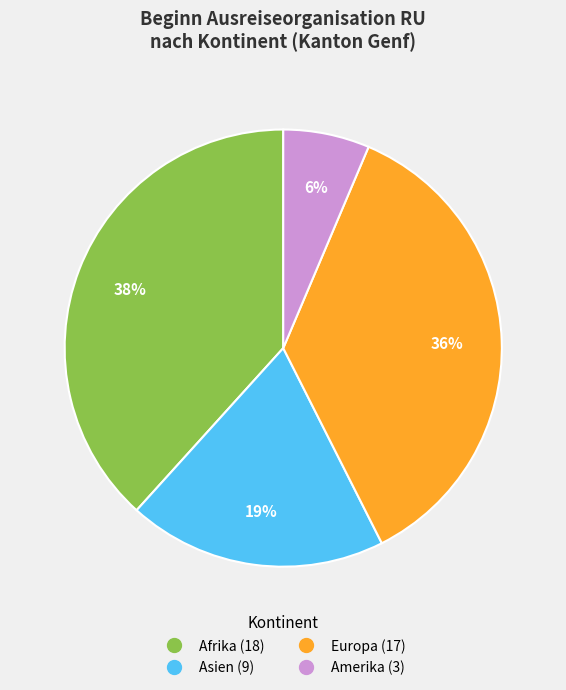

To the nearest percent, what is the difference between the largest and smallest slice percentages?

32%